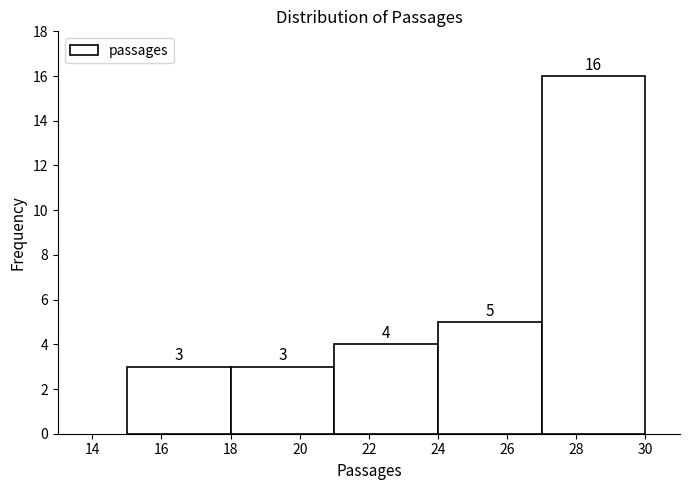

Over which range of the x-axis is the bar tallest?

27 to 30